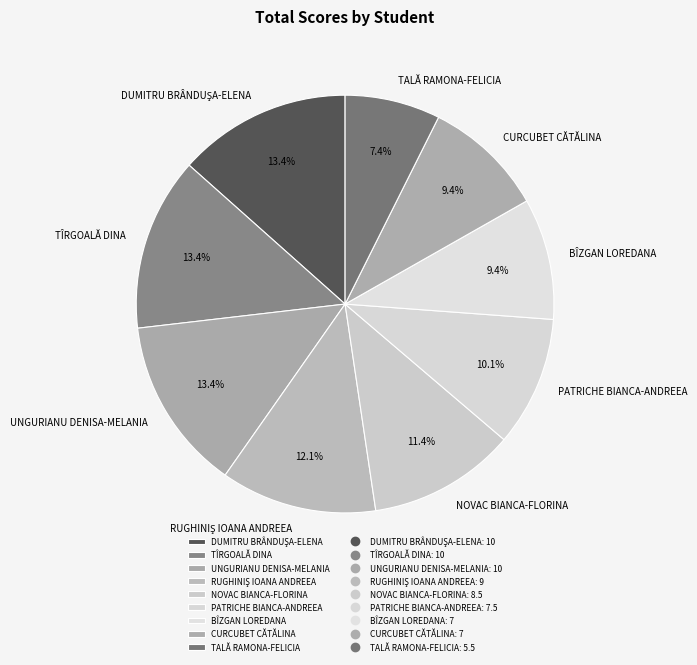

Which slice is the smallest?

TALĂ RAMONA-FELICIA